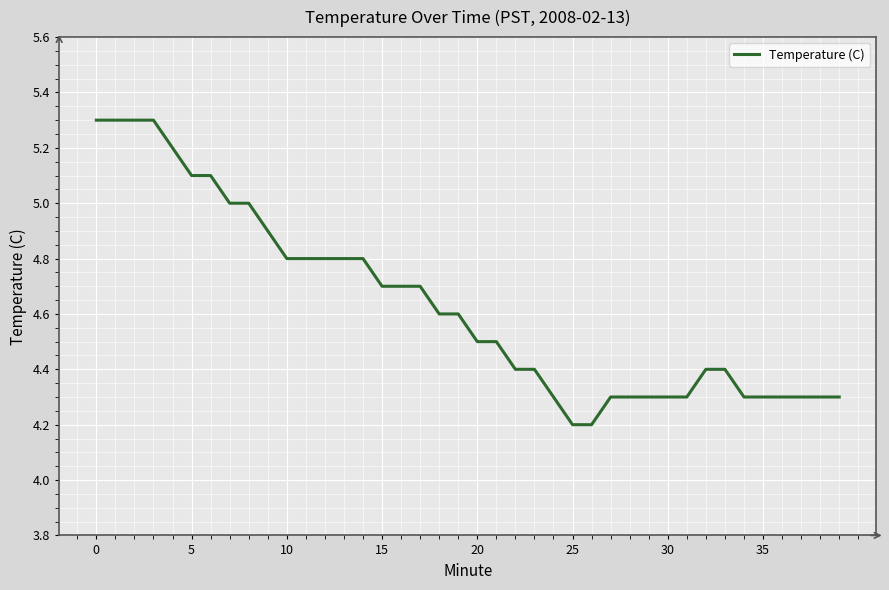

What is the difference between the maximum and minimum values?

1.1